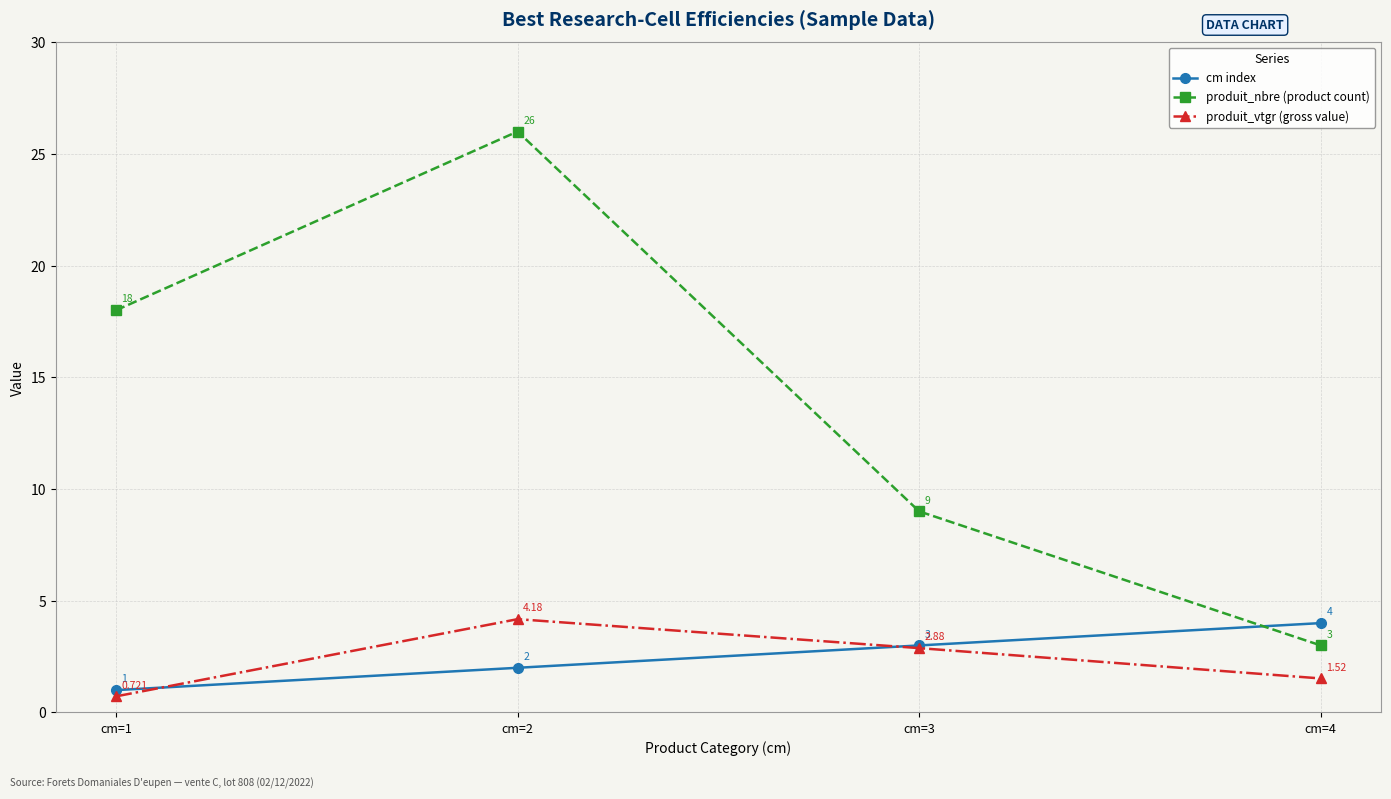

Is it true that cm index equals 4.0 at cm=4?

True